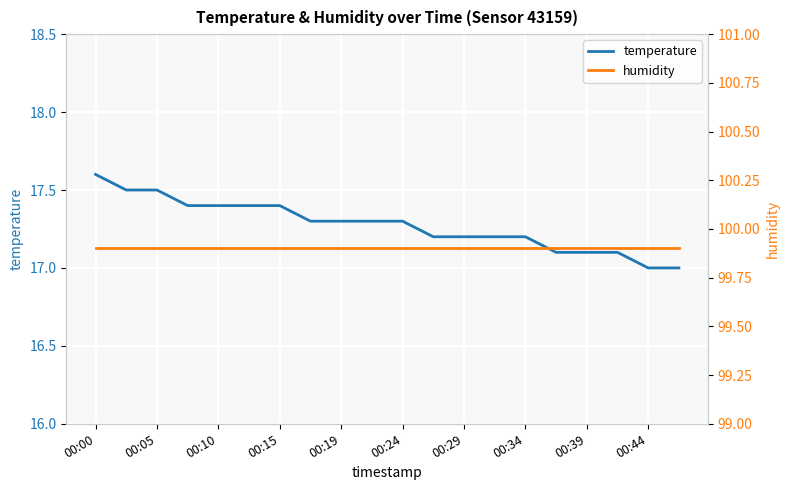

Is it true that temperature equals 10.8 at 00:39?

False